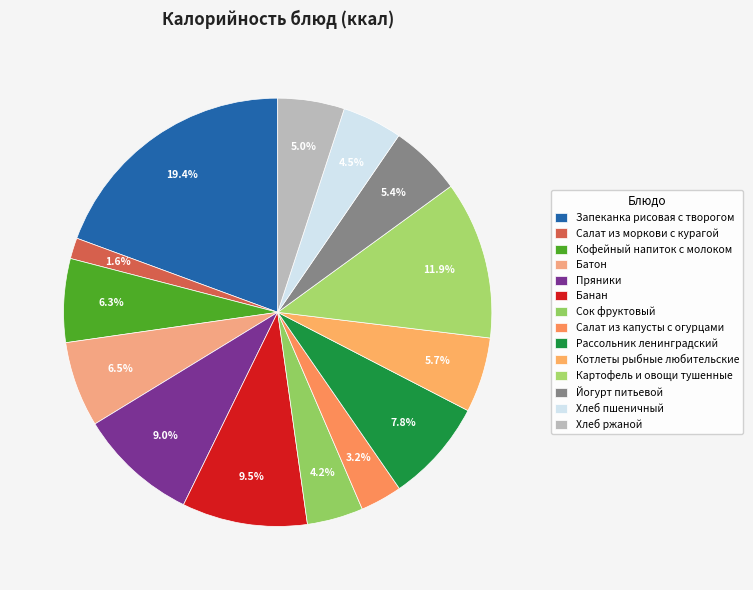

To the nearest percent, what is the average slice percentage?

7%